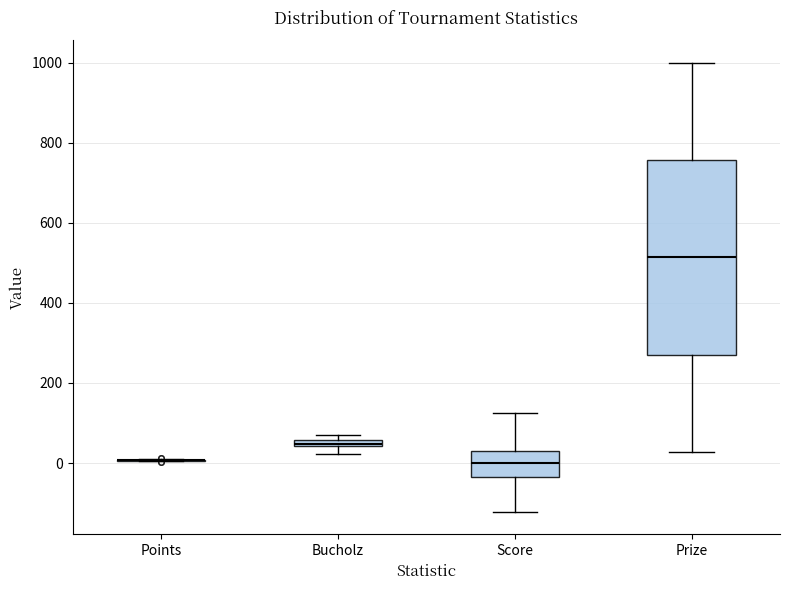

Which box is the tallest, from its lower edge to its upper edge?

Prize